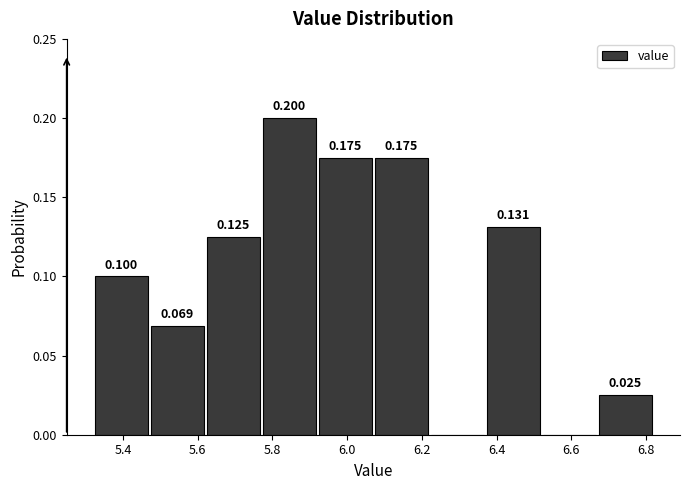

Which range on the x-axis has the tallest bar?

5.77 to 5.92